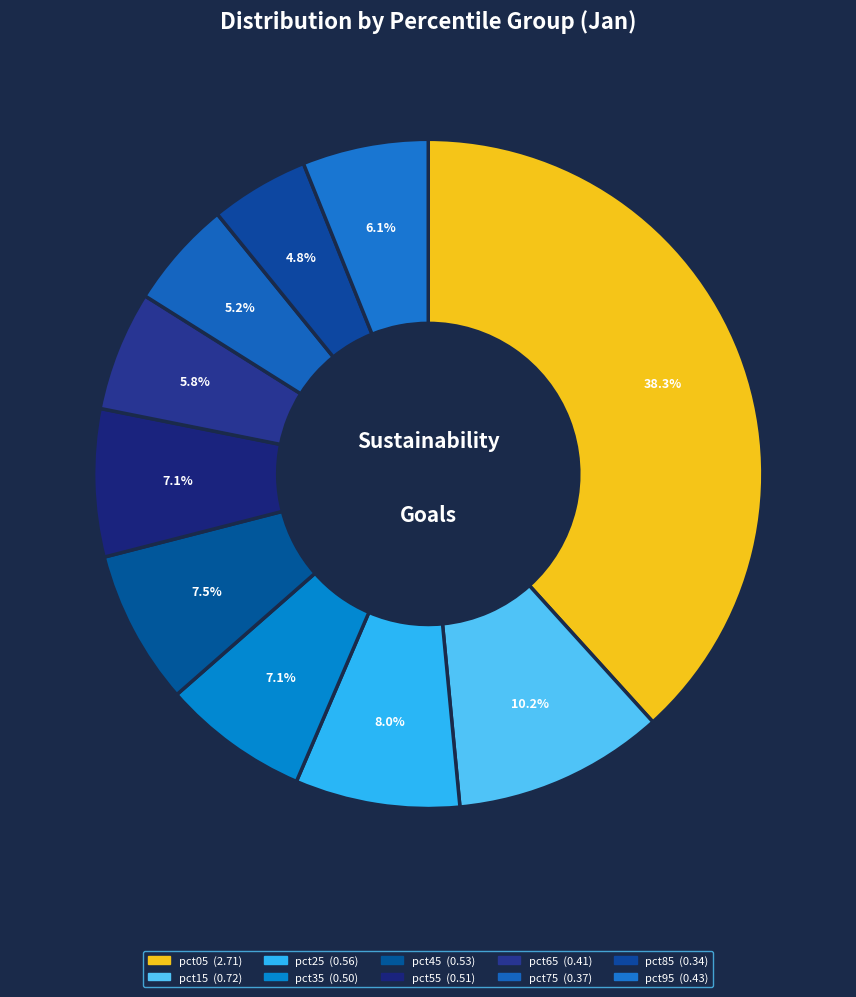

What is the change in value from pct55 to pct95?

-0.1